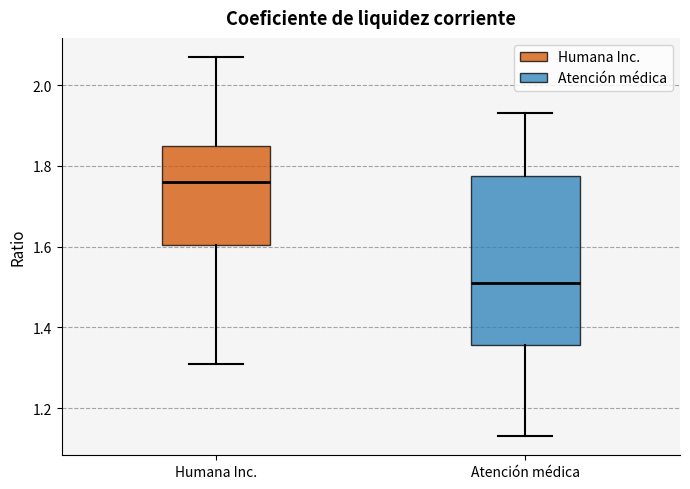

Which box's median line is the highest?

Humana Inc.